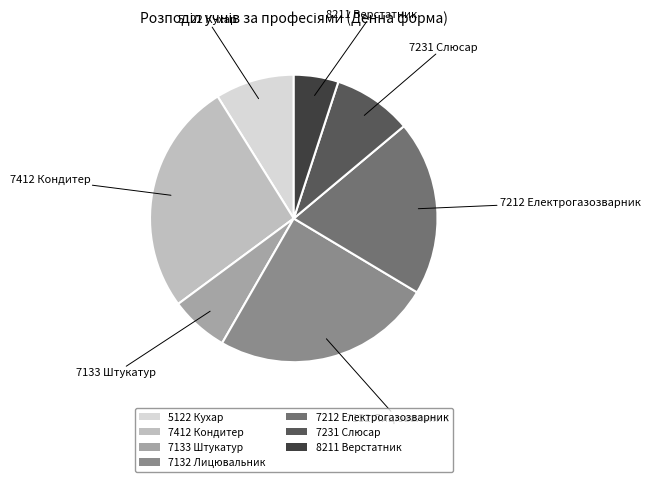

Is it true that 7412 Кондитер is 15% of the pie?

False